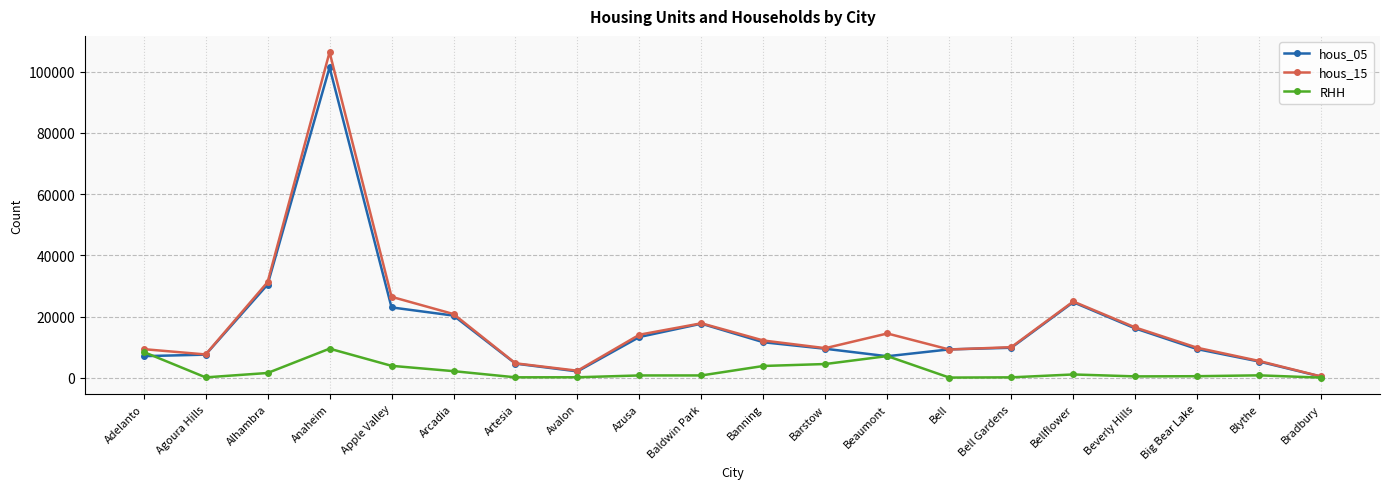

The value of RHH at Bell is 47. True or false?

True